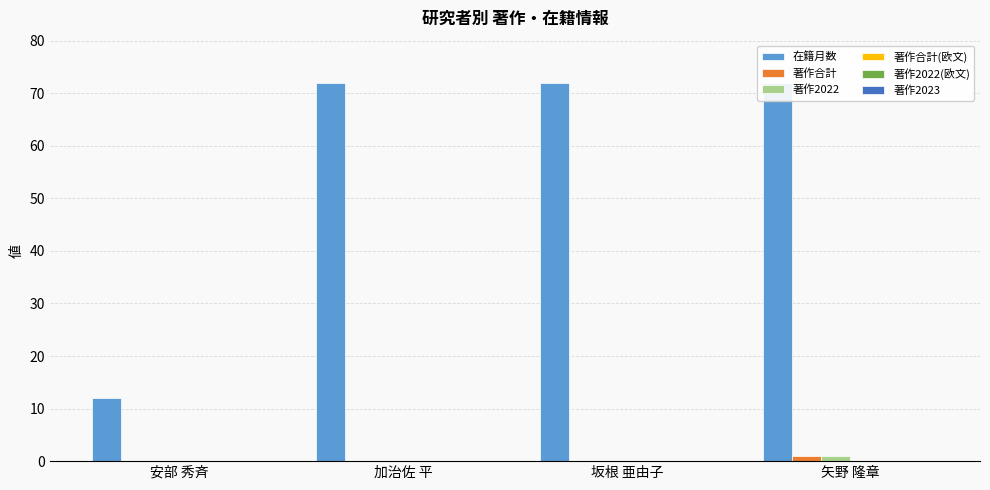

Reading right to left, list all the values displayed in this chart.

在籍月数: 矢野 隆章=72	坂根 亜由子=72	加治佐 平=72	安部 秀斉=12
著作合計: 矢野 隆章=1	坂根 亜由子=0	加治佐 平=0	安部 秀斉=0
著作2022: 矢野 隆章=1	坂根 亜由子=0	加治佐 平=0	安部 秀斉=0
著作合計(欧文): 矢野 隆章=0	坂根 亜由子=0	加治佐 平=0	安部 秀斉=0
著作2022(欧文): 矢野 隆章=0	坂根 亜由子=0	加治佐 平=0	安部 秀斉=0
著作2023: 矢野 隆章=0	坂根 亜由子=0	加治佐 平=0	安部 秀斉=0